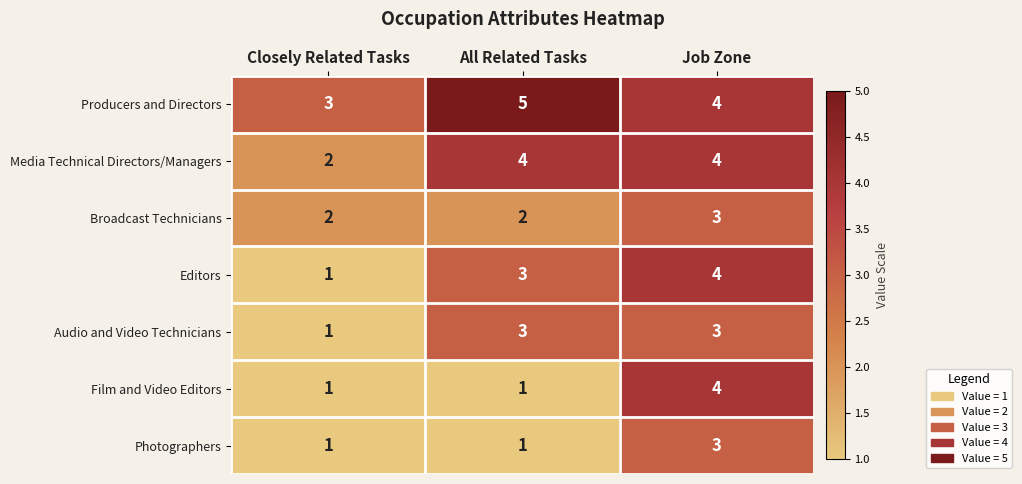

What is the total value across all series at Job Zone?

25